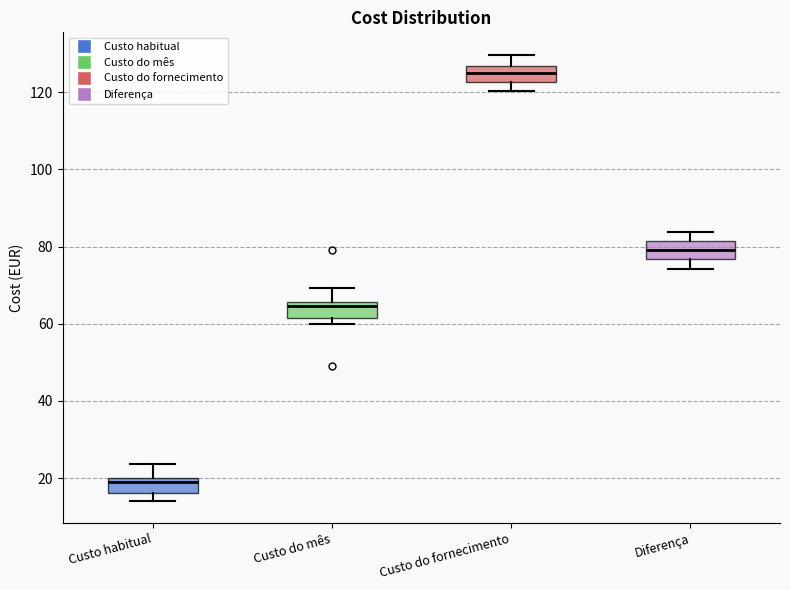

Reading left to right, transcribe this box plot: for each box, give where its median line is, the range the box spans, and where its two whiskers end, as read against the y-axis. The values are not printed on the chart, so give them approximately, as read against the axis.

Custo habitual: median 18, box 16 to 20, whiskers 14 to 24
Custo do mês: median 64, box 62 to 66, whiskers 60 to 70
Custo do fornecimento: median 126 (inside the box), box 122 to 126, whiskers 120 to 130
Diferença: median 80, box 76 to 82, whiskers 74 to 84